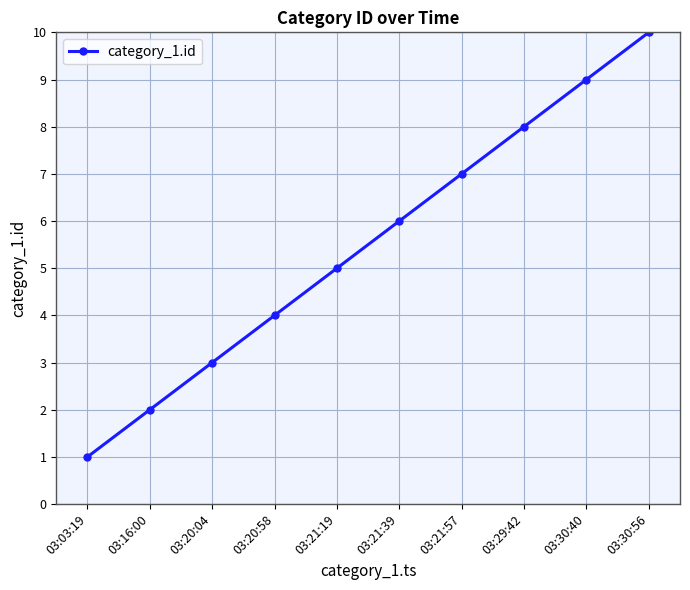

Between 03:21:57 and 03:03:19, which is larger?

03:21:57